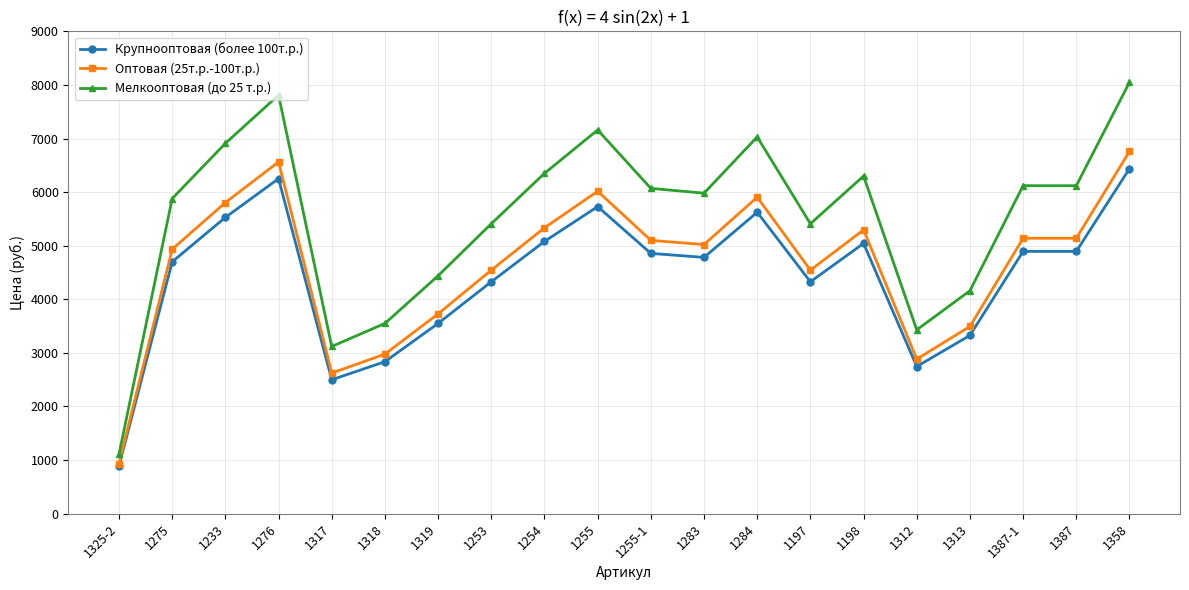

At how many categories does at least one series exceed 2774?

19